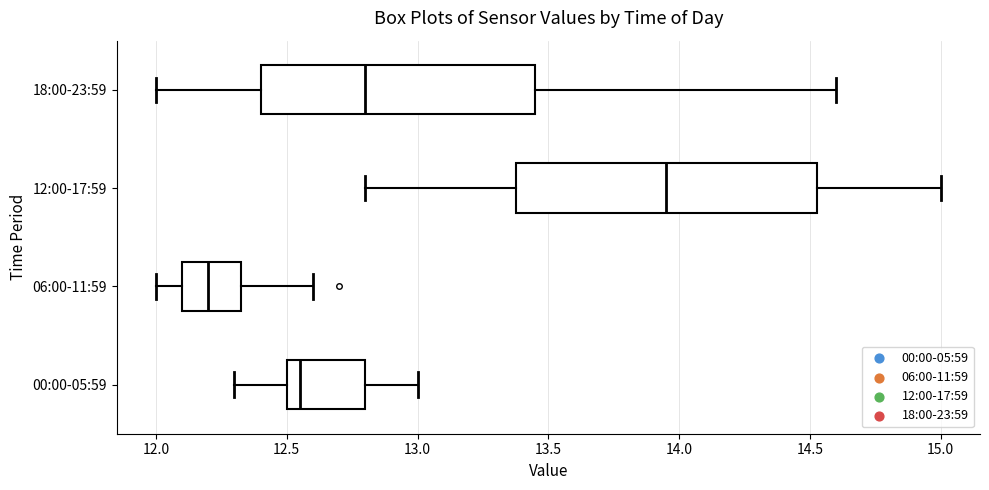

Which box is the widest, from its left edge to its right edge?

12:00-17:59